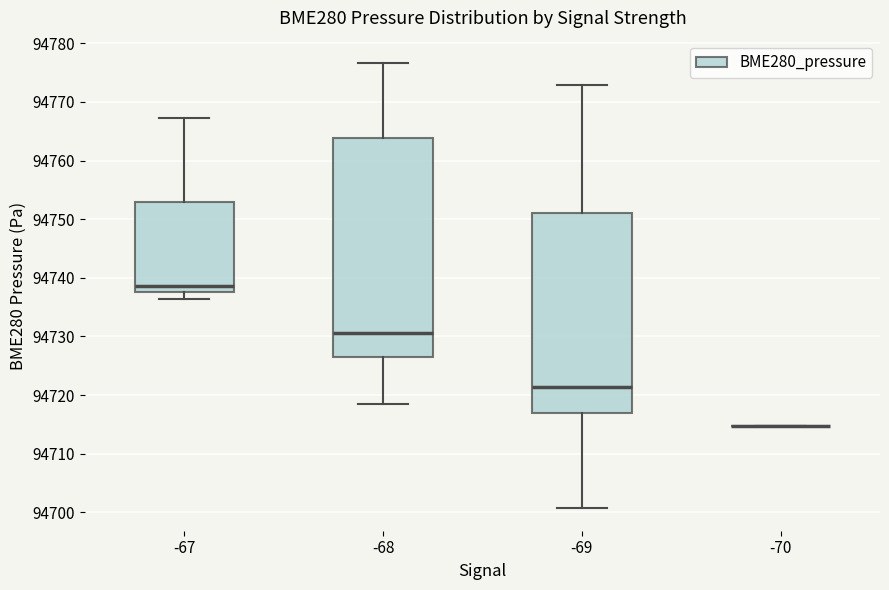

Where is the upper edge of the box at x = -67 on the y-axis? The values are not printed on the chart, so give them approximately, as read against the axis.

94753